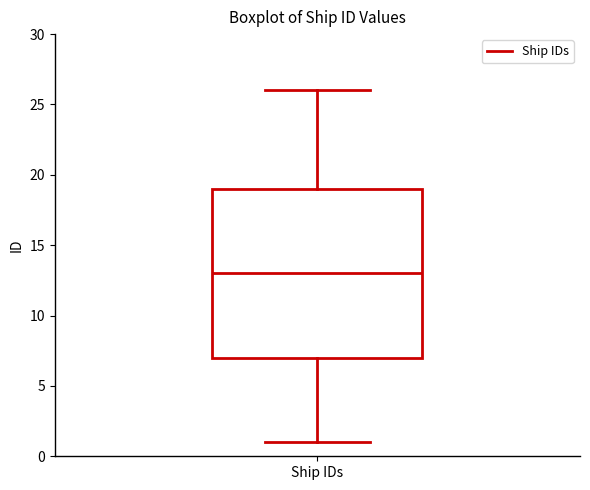

Transcribe this box plot: give where the median line is, the range the box spans, and where the two whiskers end, as read against the y-axis. The values are not printed on the chart, so give them approximately, as read against the axis.

median 13, box 7 to 19, whiskers 1 to 26